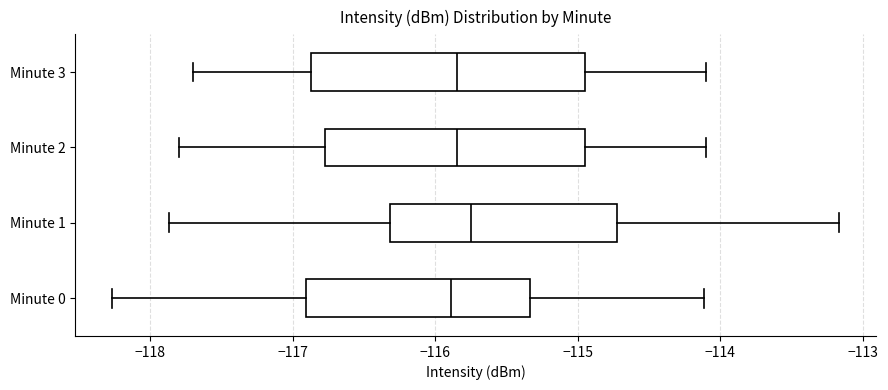

Where is the right edge of the box for Minute 1 on the x-axis? The values are not printed on the chart, so give them approximately, as read against the axis.

-114.7